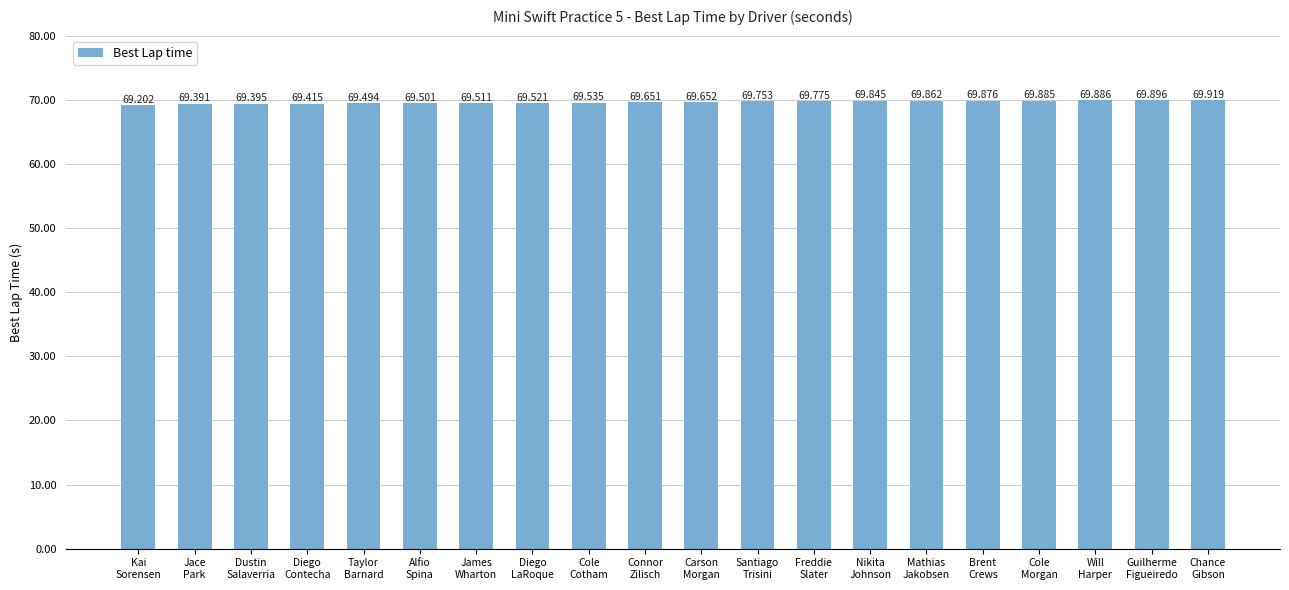

What is the value of the 4th bar from the left?

69.4